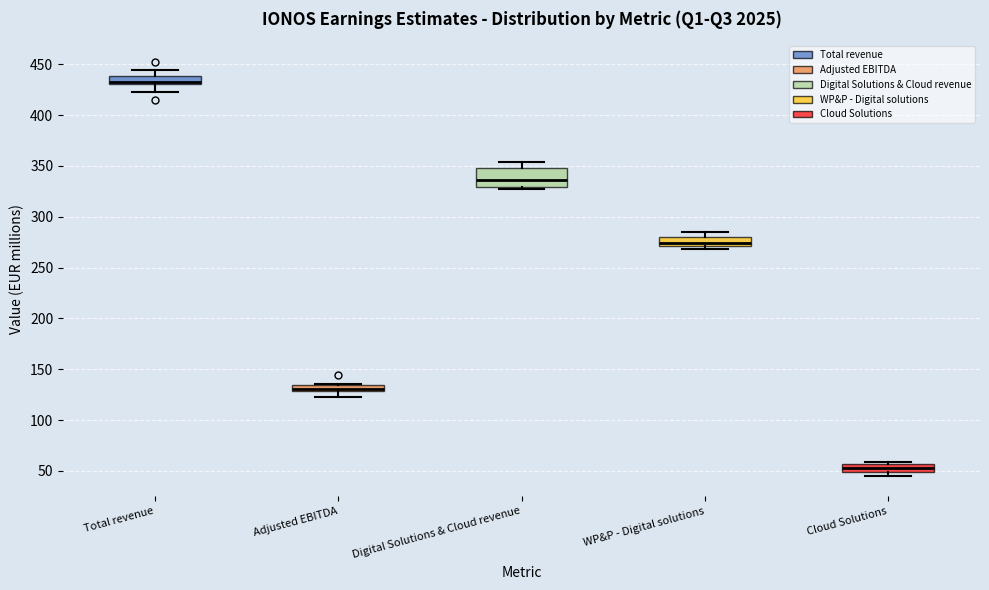

Where is the upper edge of the box for Adjusted EBITDA on the y-axis? The values are not printed on the chart, so give them approximately, as read against the axis.

135